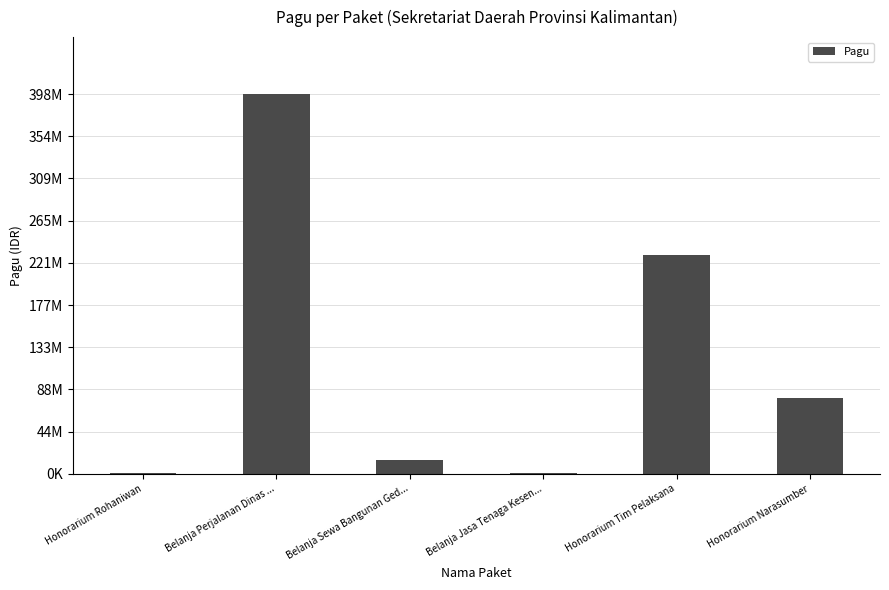

Rank the categories by value from highest to lowest.

Belanja Perjalanan Dinas ..., Honorarium Tim Pelaksana, Honorarium Narasumber, Belanja Sewa Bangunan Ged..., Honorarium Rohaniwan, Belanja Jasa Tenaga Kesen...